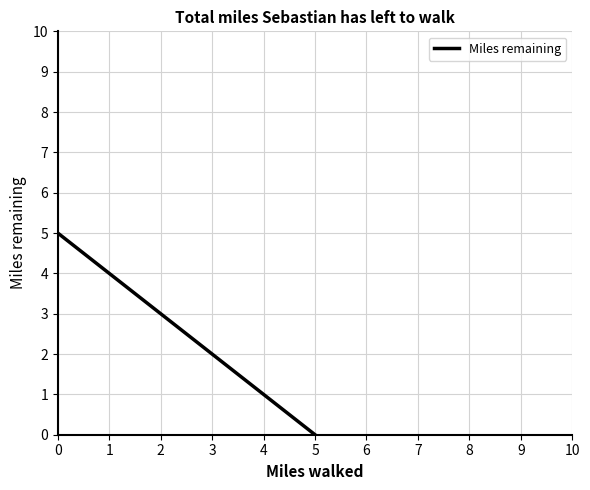

What is the ratio of the value at 2 to the value at 3?

1.5